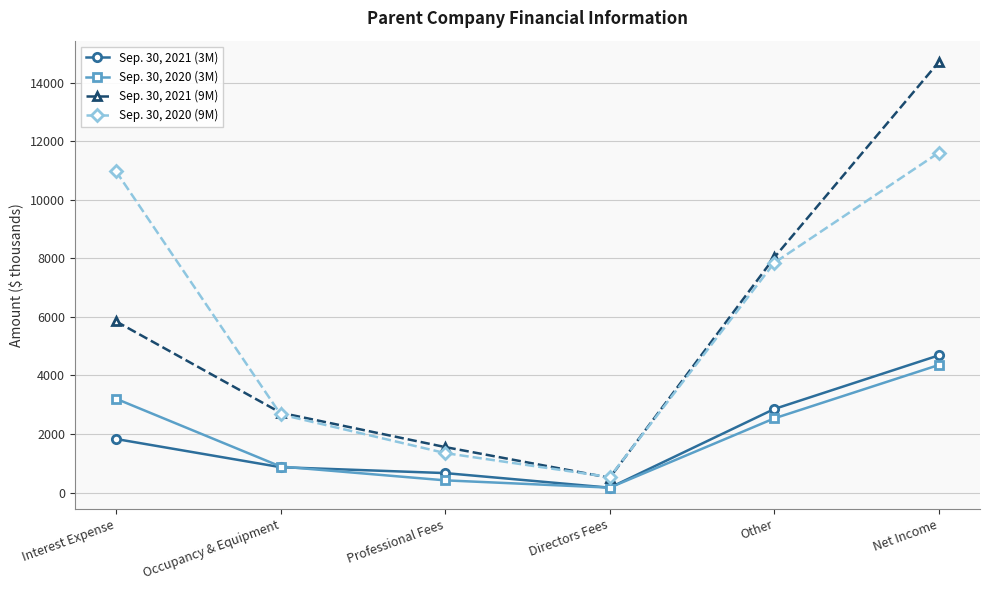

Rank the categories by Sep. 30, 2021 (3M) value from highest to lowest.

Net Income, Other, Interest Expense, Occupancy & Equipment, Professional Fees, Directors Fees